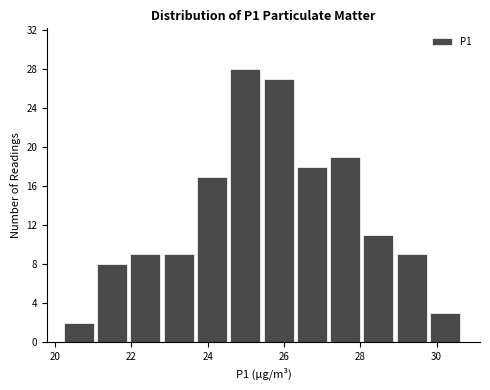

Over which range of the x-axis is the bar tallest?

24.6 to 25.4